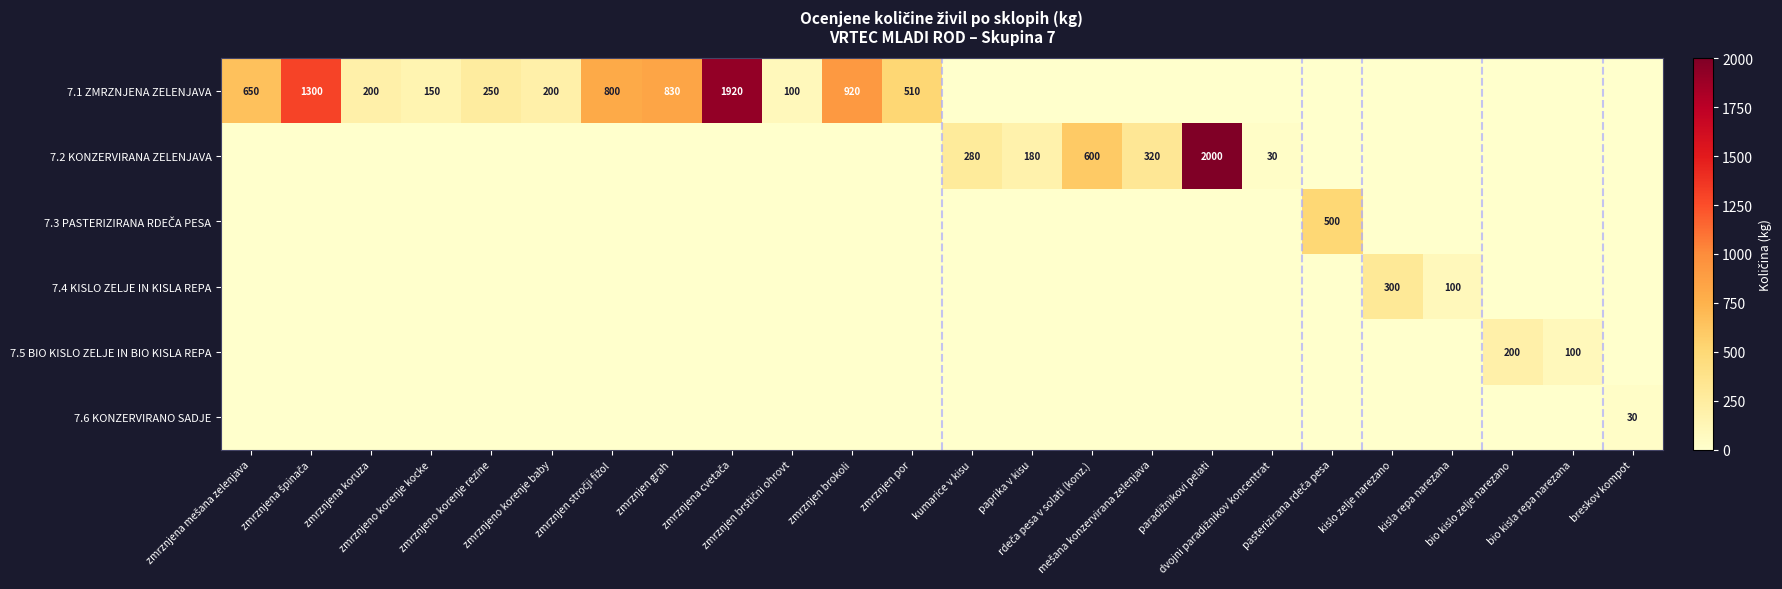

True or false: 7.6 KONZERVIRANO SADJE has a value of -10 at kumarice v kisu.

False